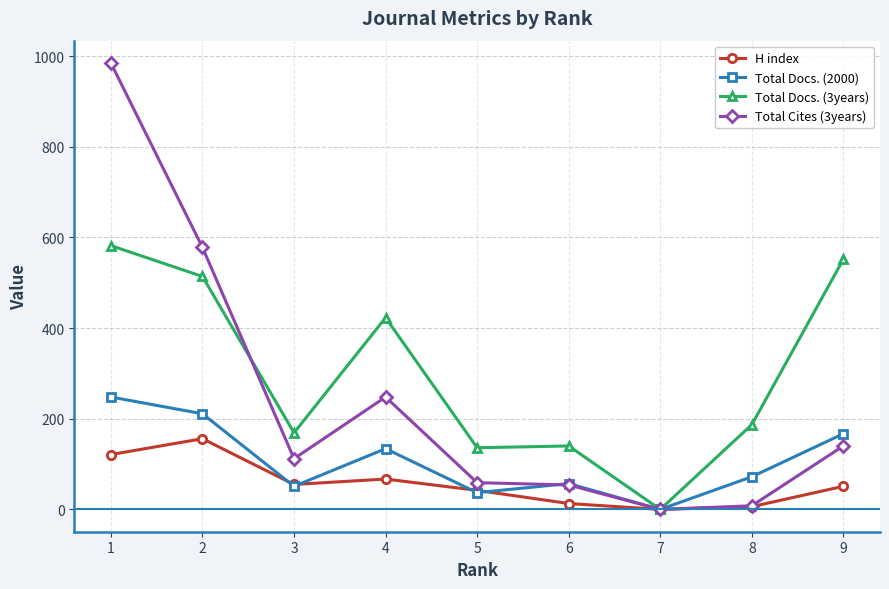

How many distinct data groups are displayed?

4